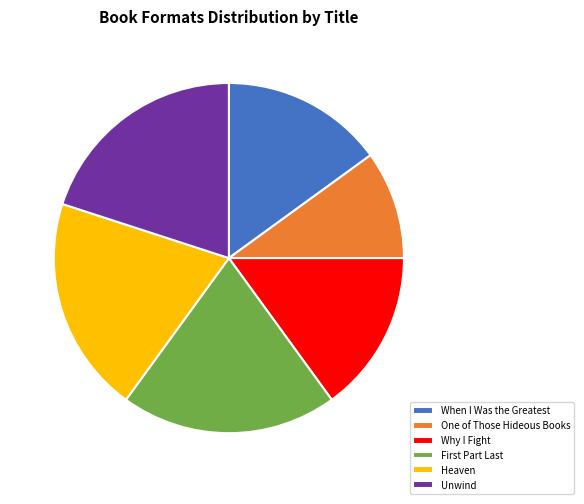

What is the smallest slice in the pie chart?

One of Those Hideous Books